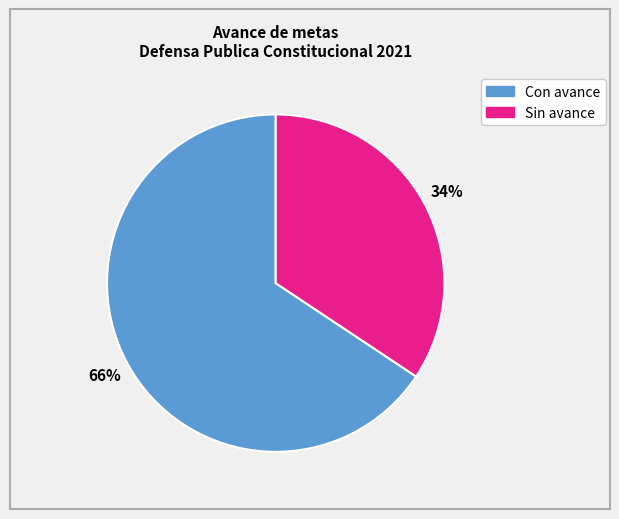

Is there any slice that represents more than half of the pie?

Yes